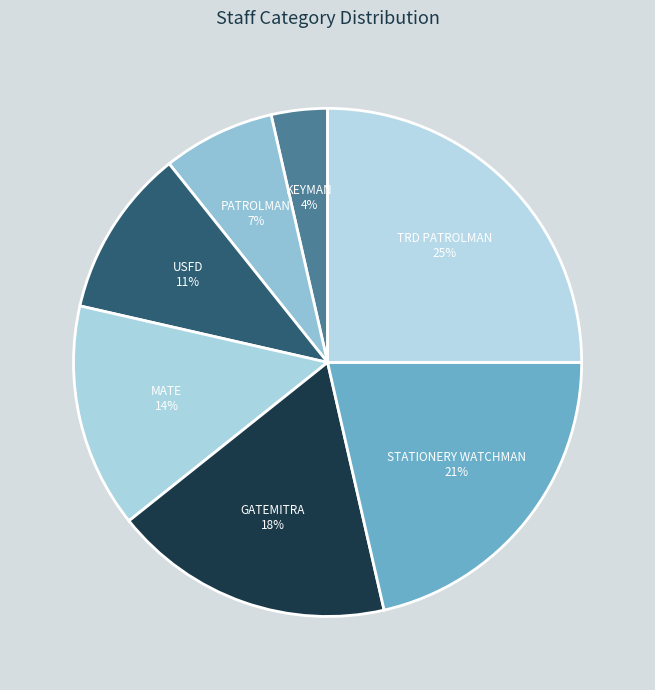

Does USFD represent more than half of the total?

No